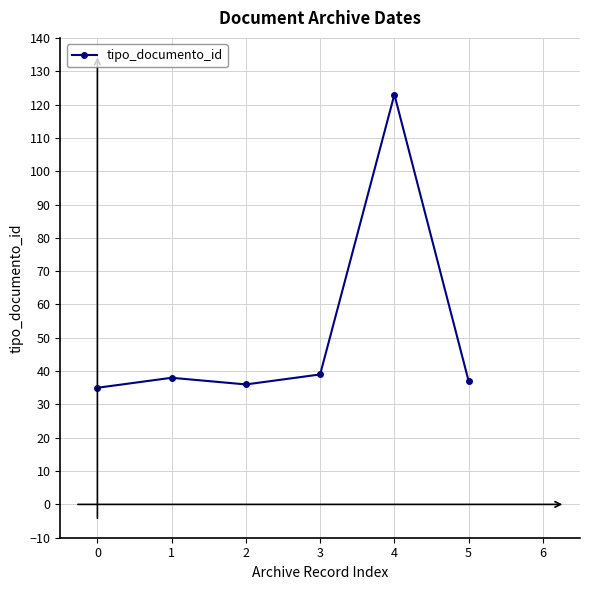

What is the difference between the maximum and second lowest values?

87